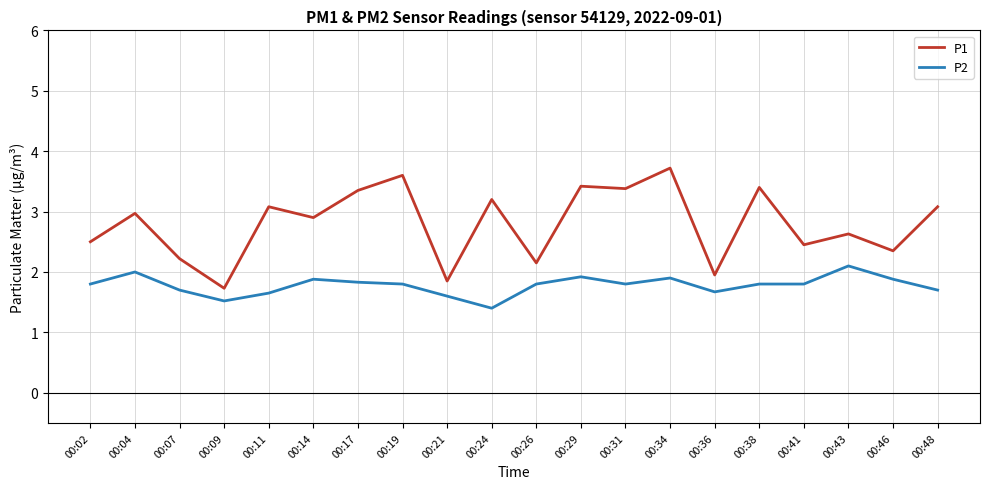

What are all the series names shown in the legend?

P1, P2